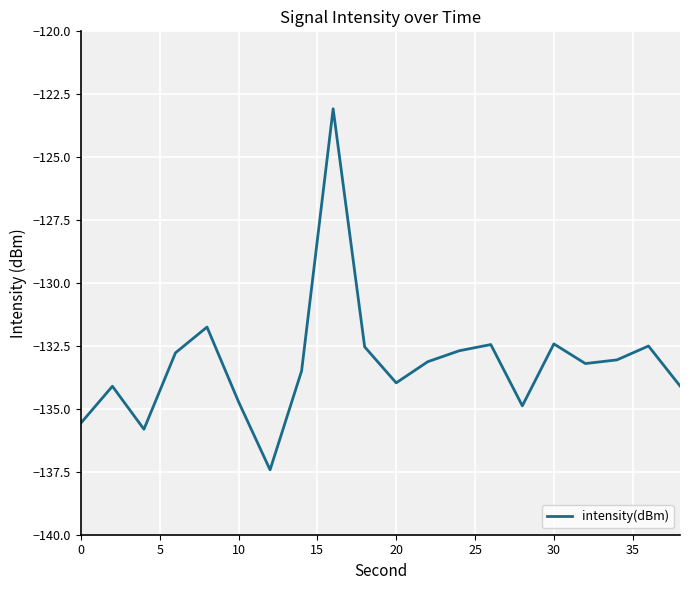

What is the smallest value displayed?

-137.4